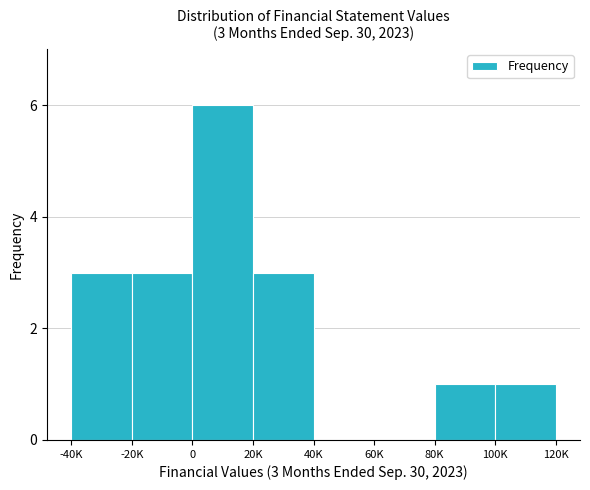

Reading right to left, transcribe all the data shown in this chart.

100K=1	80K=1	60K=0	40K=0	20K=3	0=6	-20K=3	-40K=3